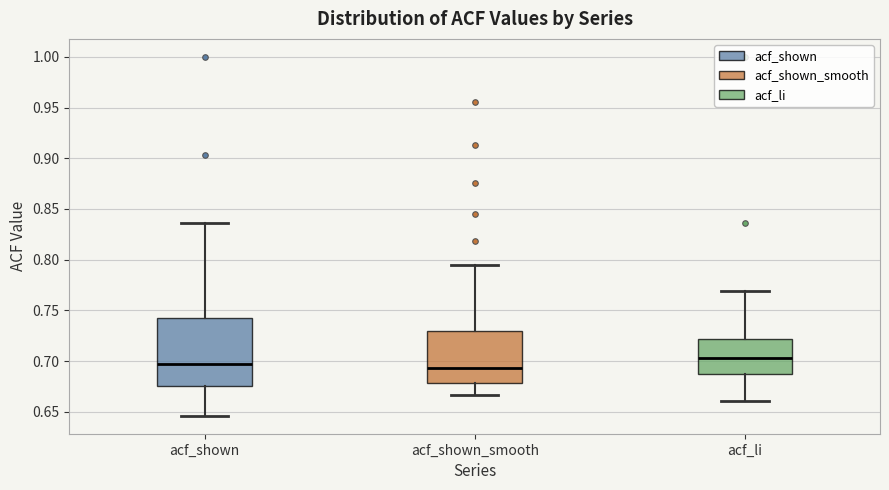

Reading left to right, transcribe this box plot: for each box, give where its median line is, the range the box spans, and where its two whiskers end, as read against the y-axis. The values are not printed on the chart, so give them approximately, as read against the axis.

acf_shown: median 0.695, box 0.675 to 0.740, whiskers 0.645 to 0.835
acf_shown_smooth: median 0.695, box 0.680 to 0.730, whiskers 0.665 to 0.795
acf_li: median 0.705, box 0.685 to 0.720, whiskers 0.660 to 0.770